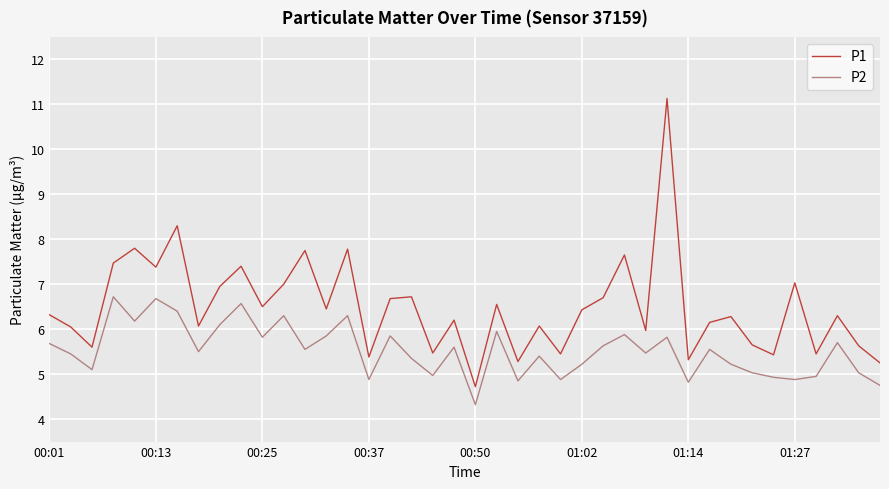

What is the maximum value for P1?

11.1